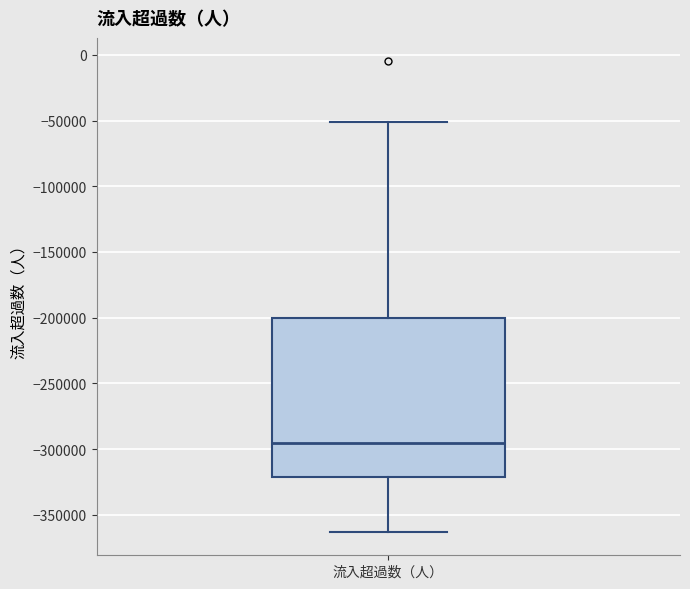

Transcribe this box plot: give where the median line is, the range the box spans, and where the two whiskers end, as read against the y-axis. The values are not printed on the chart, so give them approximately, as read against the axis.

median -295000, box -320000 to -200000, whiskers -365000 to -50000